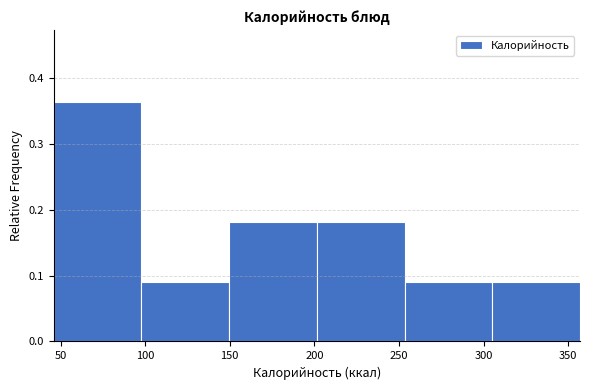

Reading left to right, transcribe this chart: for each bar, give the range it covers on the x-axis and its height. Neither the bar edges nor the heights are printed on the chart, so give them approximately, as read against the axes.

45 to 100: 0.36
100 to 150: 0.09
150 to 200: 0.18
200 to 255: 0.18
255 to 305: 0.09
305 to 355: 0.09